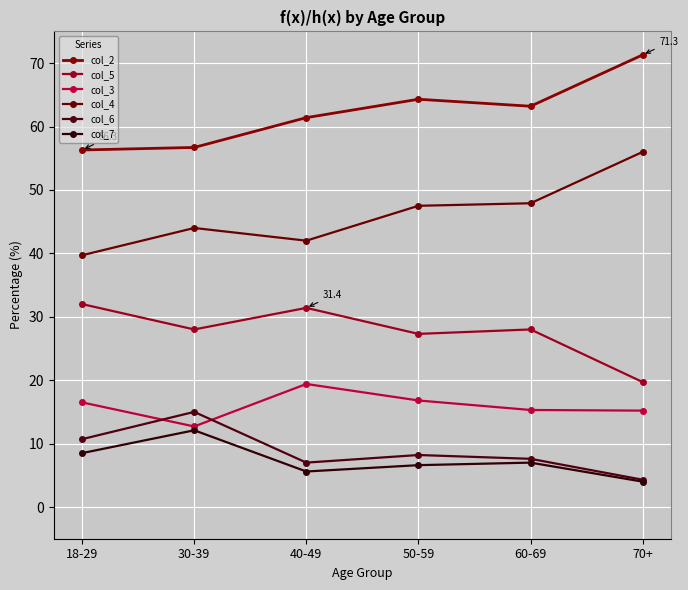

What is the difference between the col_3 values at 60-69 and 70+?

0.1